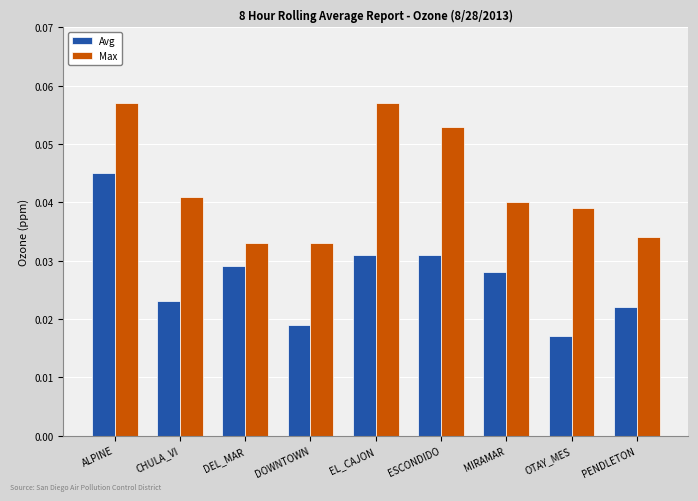

At which category does the chart reach its minimum across all series?

OTAY_MES